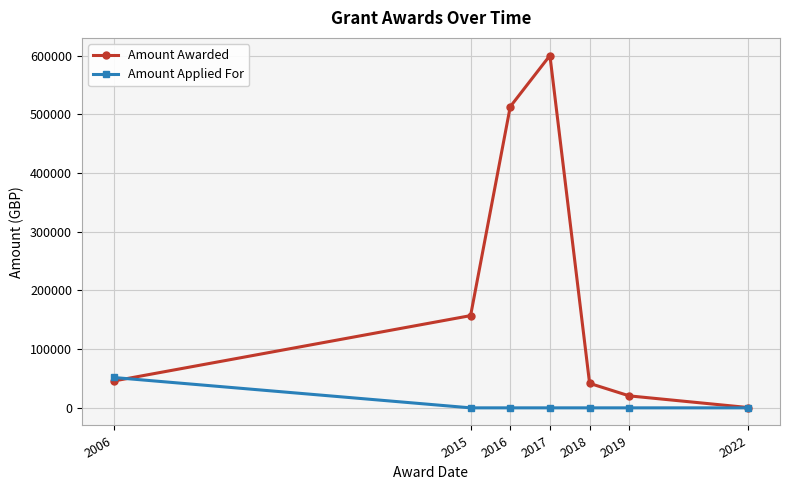

Does the chart have visible grid lines?

Yes